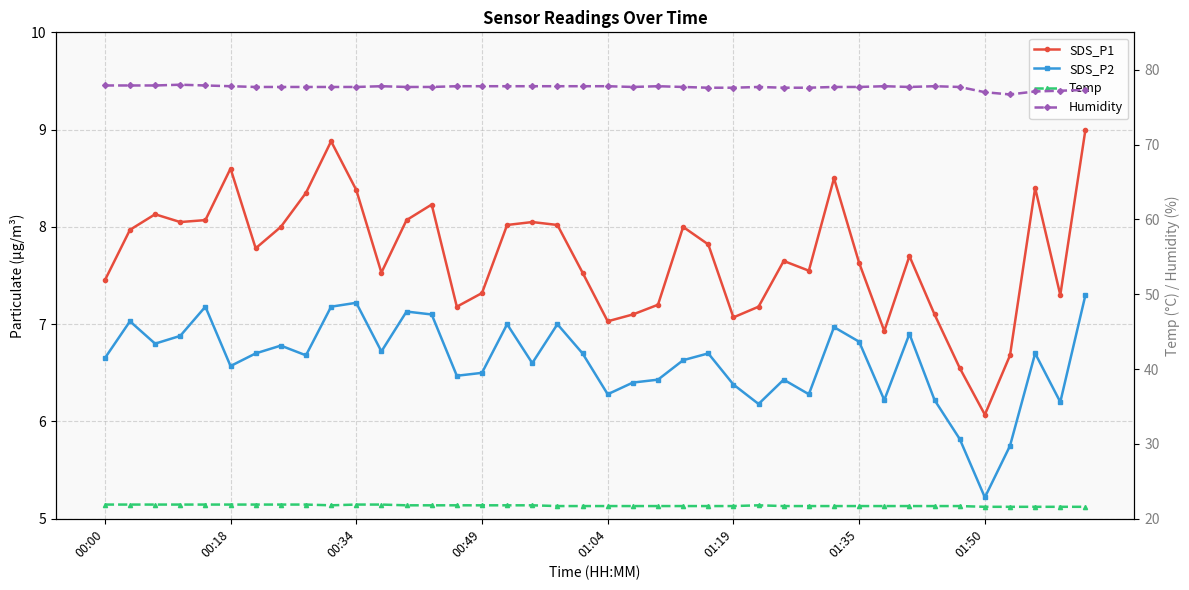

The Temp series shows 21.8 at 17. True or false?

True